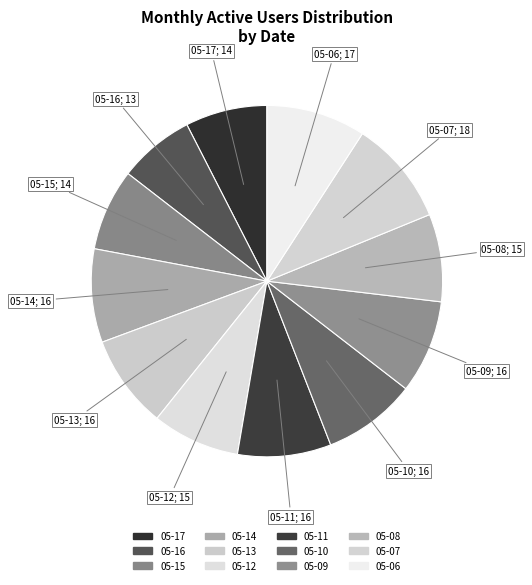

Count the number of slices in the pie.

12